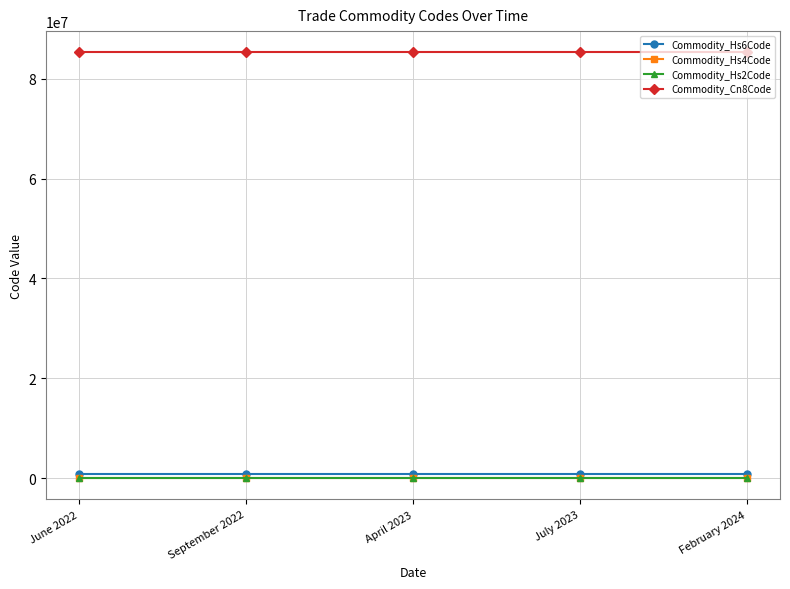

What position from the left is February 2024?

5